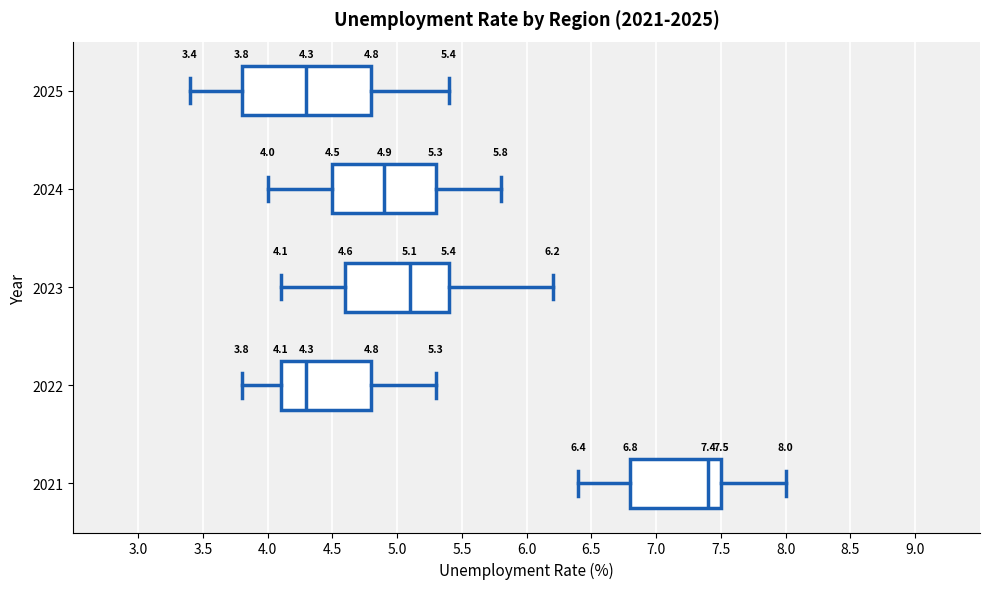

Which box's median line is the furthest to the right?

2021